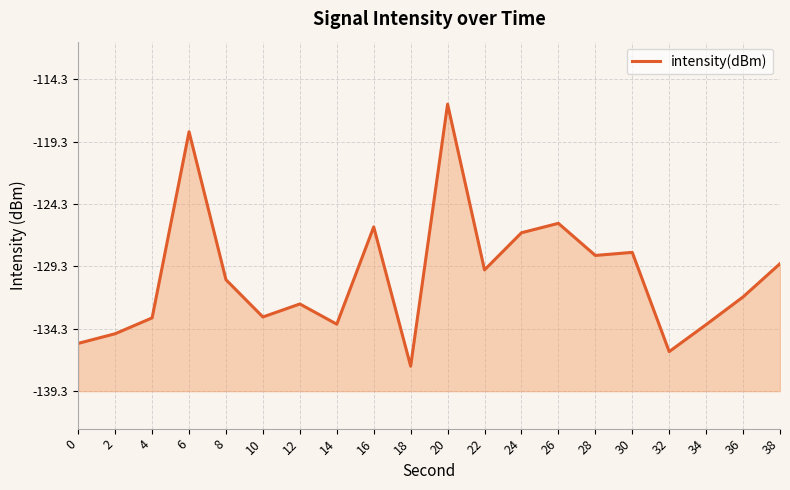

What is the change in value from 32 to 36?

+4.4